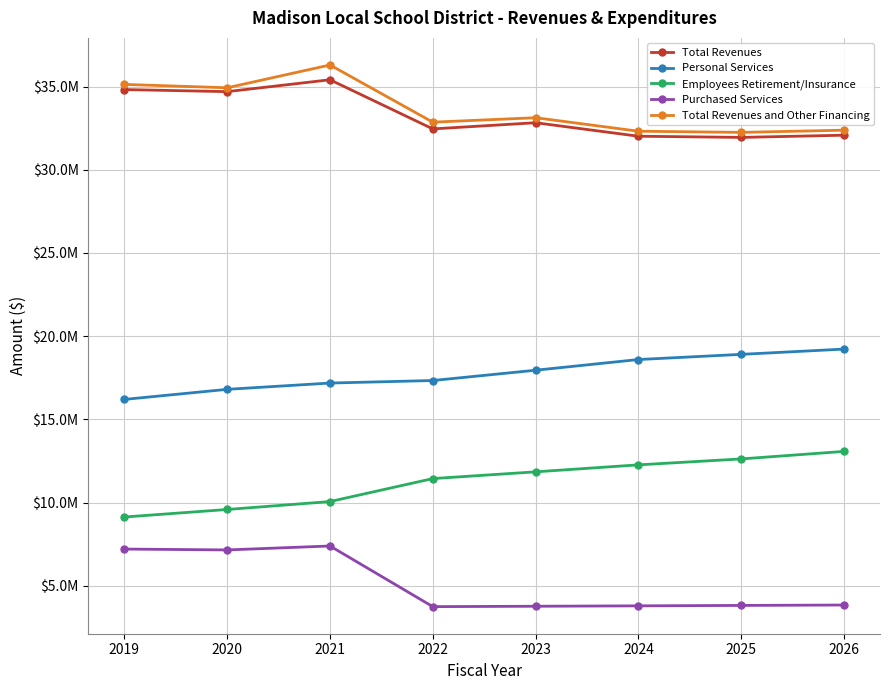

What is the average value of the Employees Retirement/Insurance series?

11262652